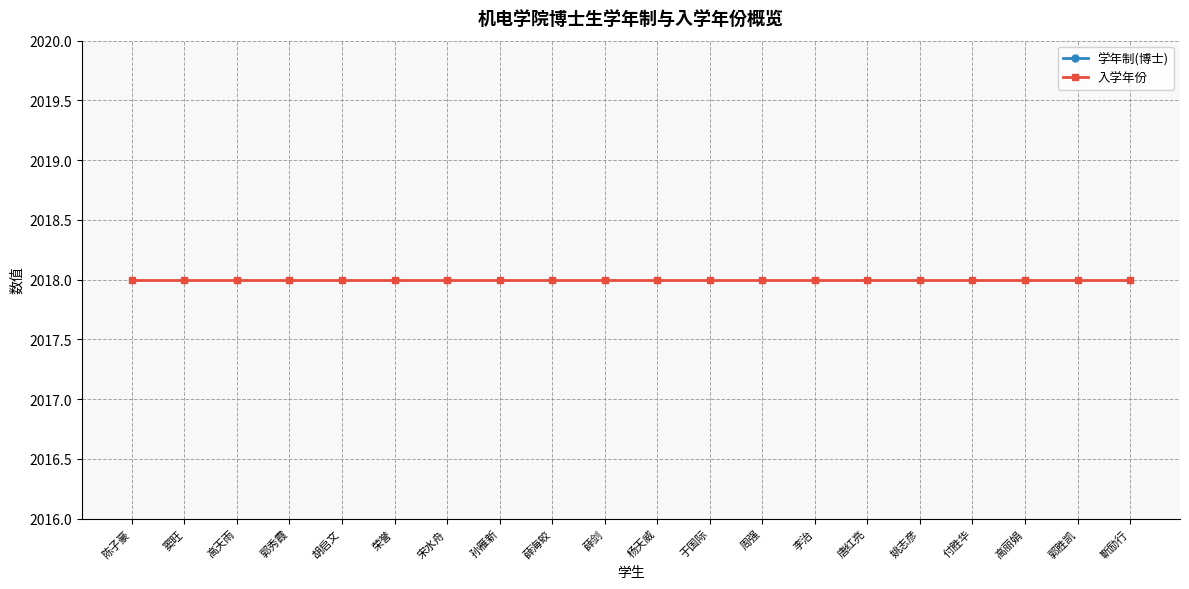

List the series in order of their peak value, highest first.

入学年份, 学年制(博士)